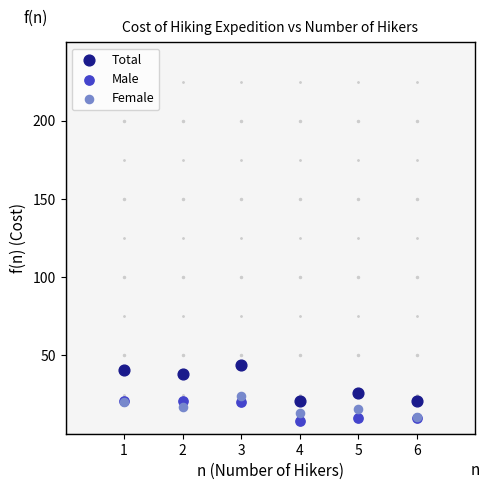

What are all the series names shown in the legend?

Total, Male, Female